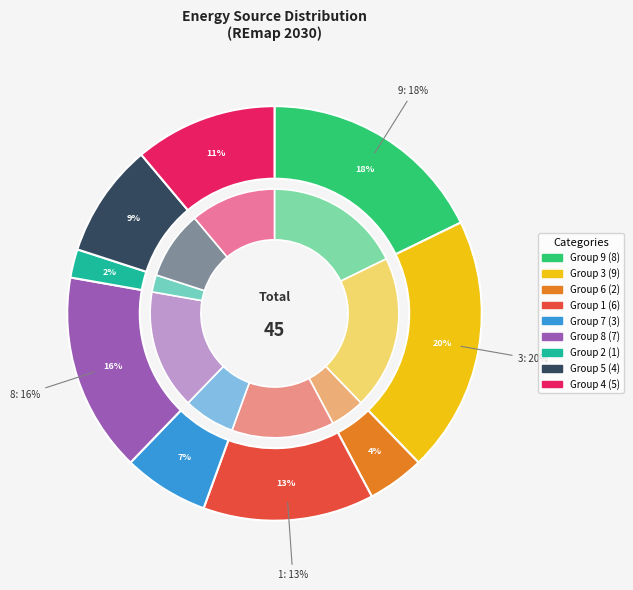

What is the change in value from 9 to 3?

+1